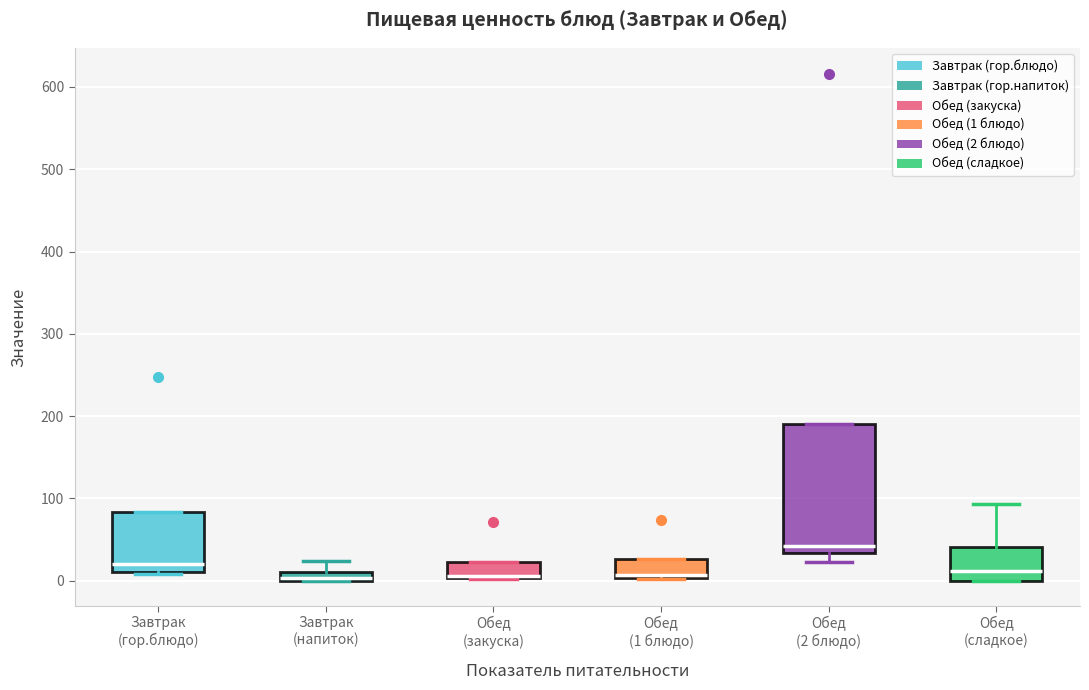

Where does the median line of the box for Обед (2 блюдо) sit on the y-axis? The values are not printed on the chart, so give them approximately, as read against the axis.

40